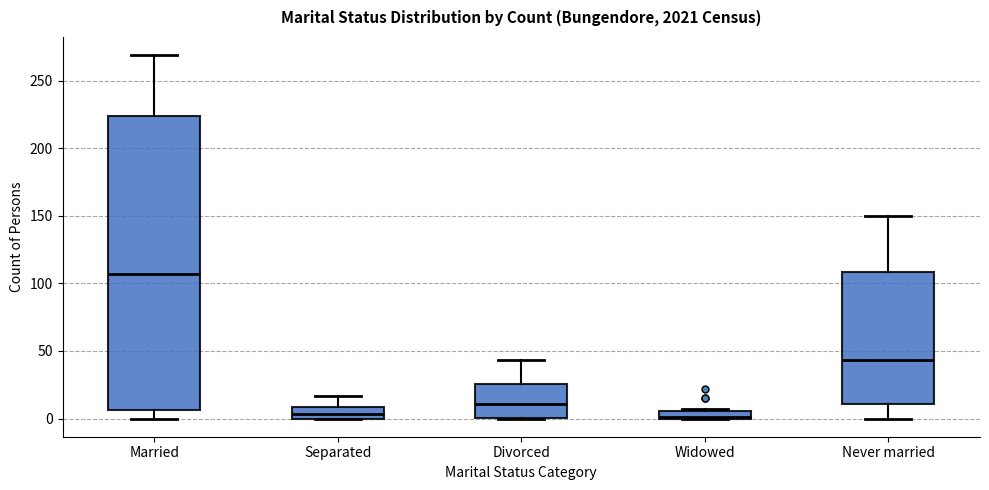

Which box is the tallest, from its lower edge to its upper edge?

Married